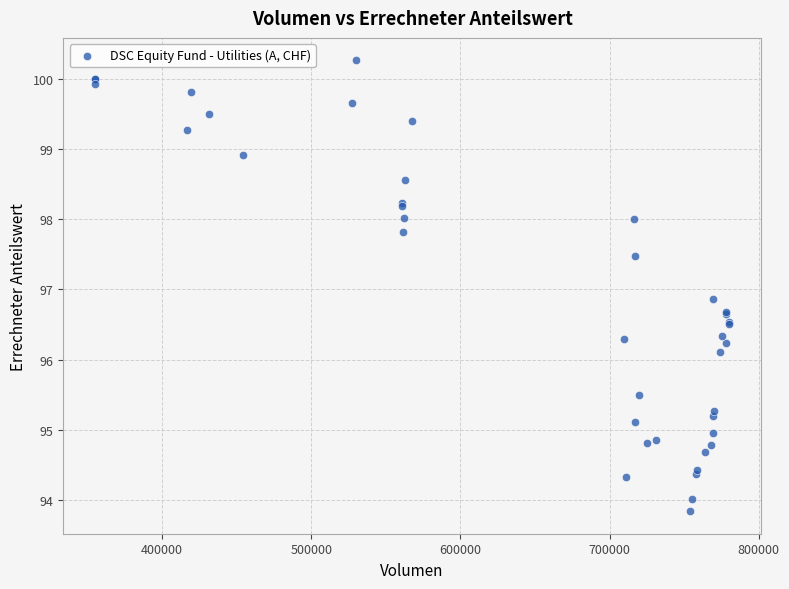

What Y value in the scatter plot is closest to 97?

96.9